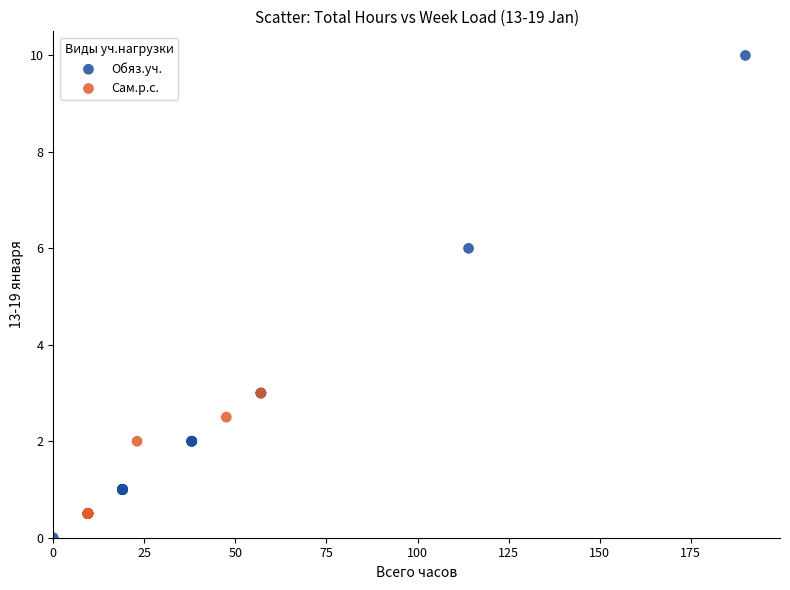

Which series contains the lowest Y value?

Обяз.уч.